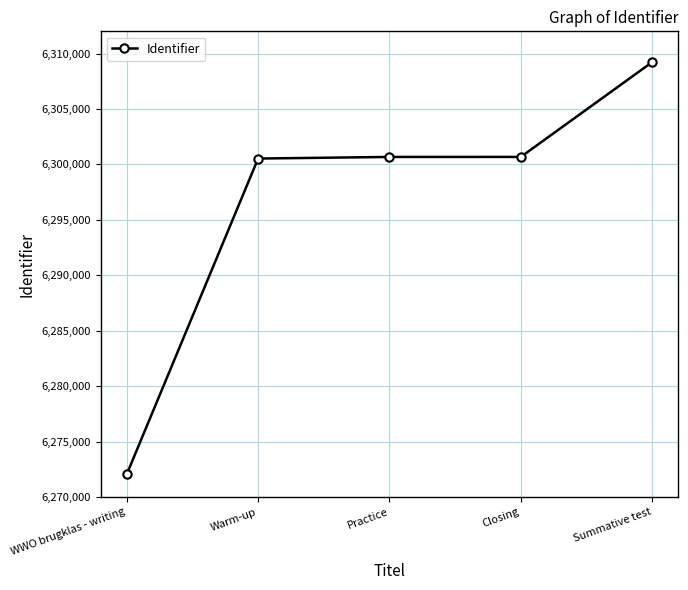

The chart shows a value of 8747840 at Summative test. True or false?

False